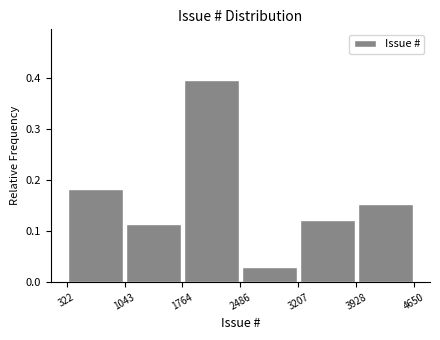

What is the height of the bar covering 322 to 1043 on the x-axis? The values are not printed on the chart, so give them approximately, as read against the axis.

0.18